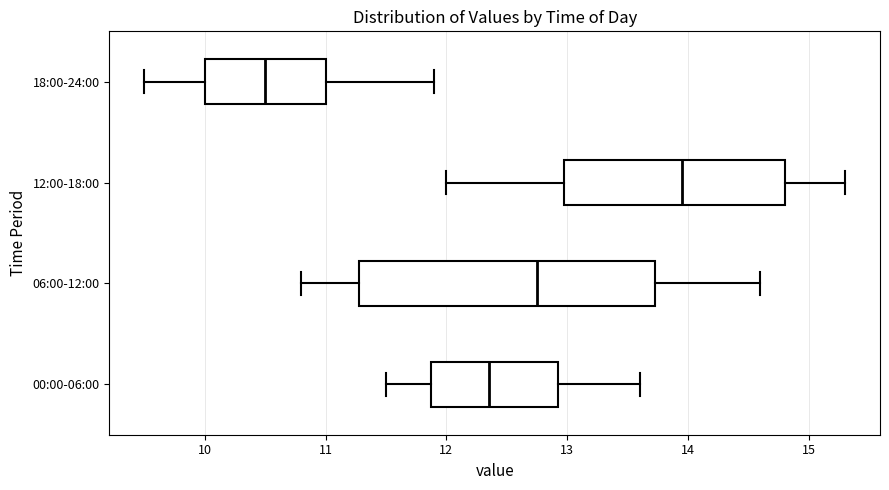

Reading bottom to top, transcribe this box plot: for each box, give where its median line is, the range the box spans, and where its two whiskers end, as read against the x-axis. The values are not printed on the chart, so give them approximately, as read against the axis.

00:00-06:00: median 12.4, box 11.9 to 12.9, whiskers 11.5 to 13.6
06:00-12:00: median 12.8, box 11.3 to 13.7, whiskers 10.8 to 14.6
12:00-18:00: median 14.0, box 13.0 to 14.8, whiskers 12.0 to 15.3
18:00-24:00: median 10.5, box 10.0 to 11.0, whiskers 9.5 to 11.9